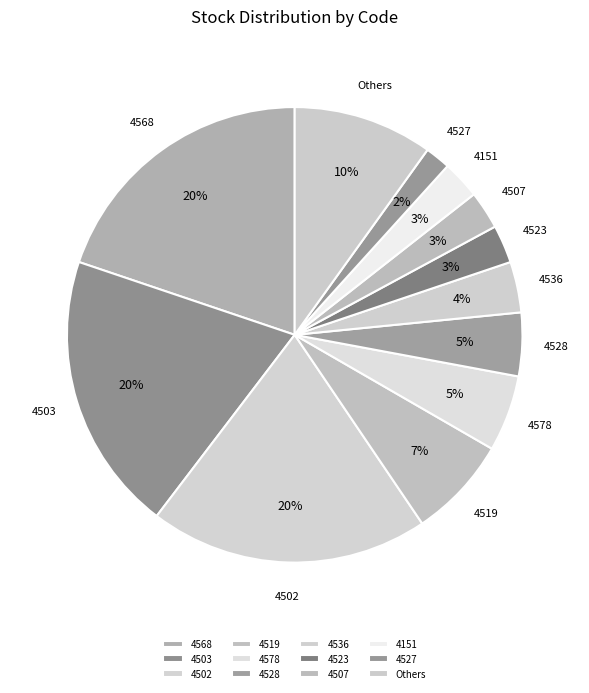

Does any single category account for the majority?

No